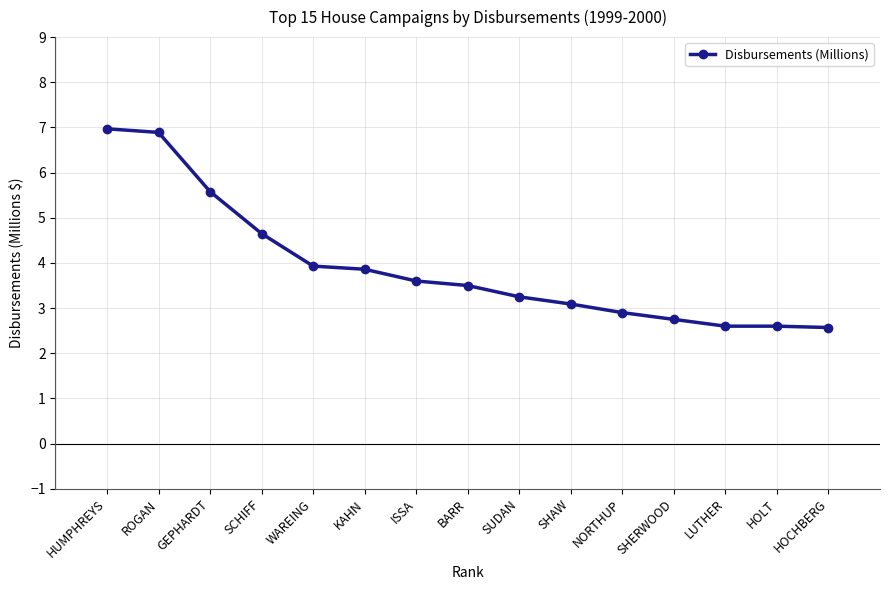

Is it true that the value at BARR is 5.4?

False